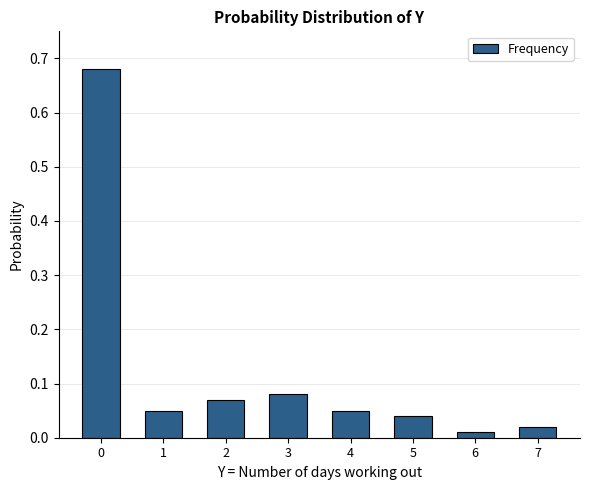

Is it true that the value at 3 is 0.0?

False